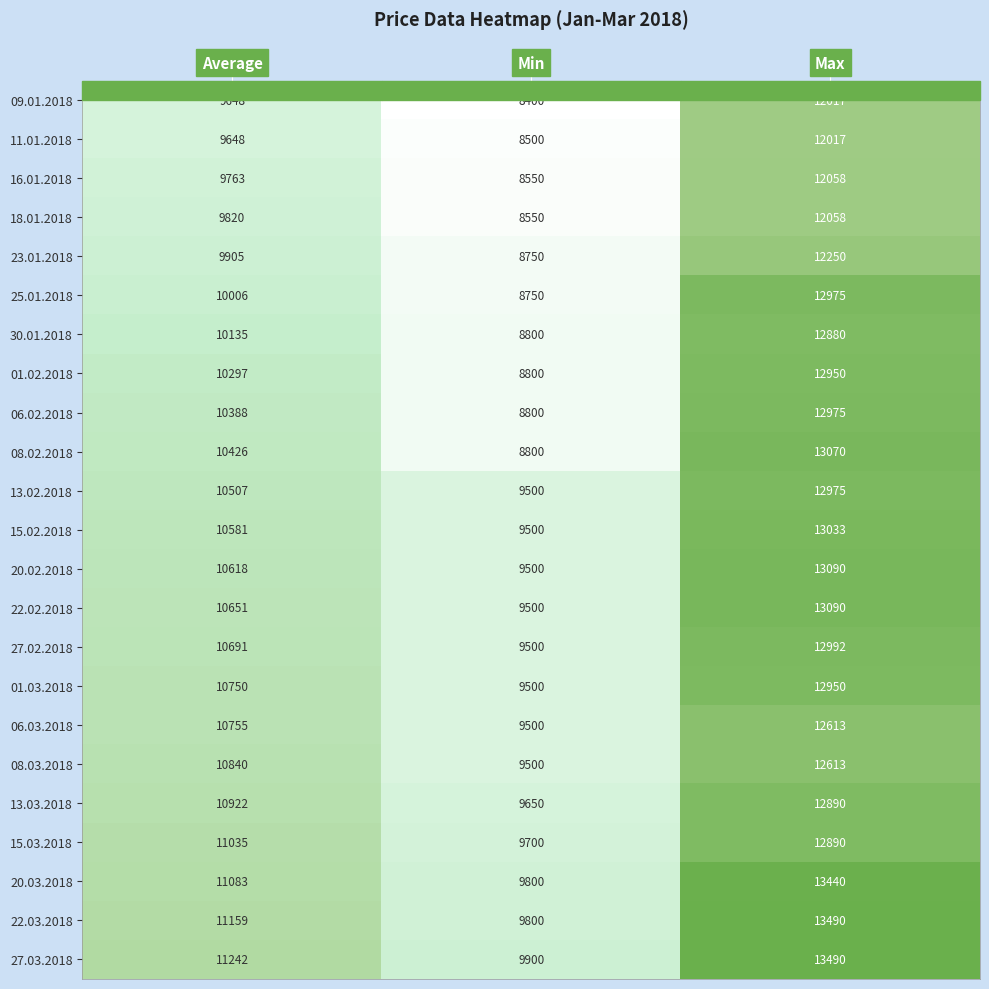

What is the difference between the 16.01.2018 values at Min and Max?

3508